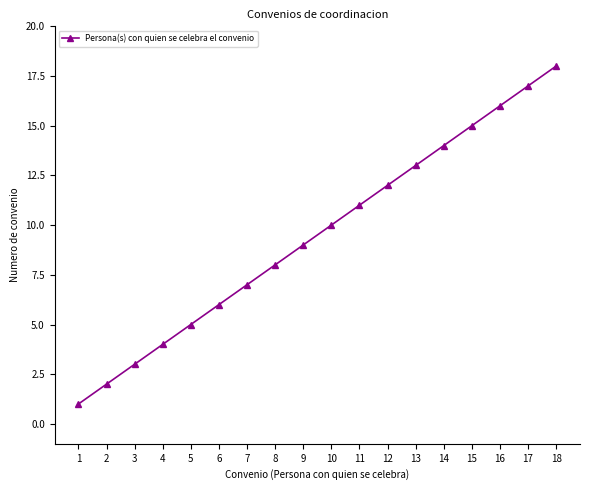

True or false: the data shows 13 at 13.

True